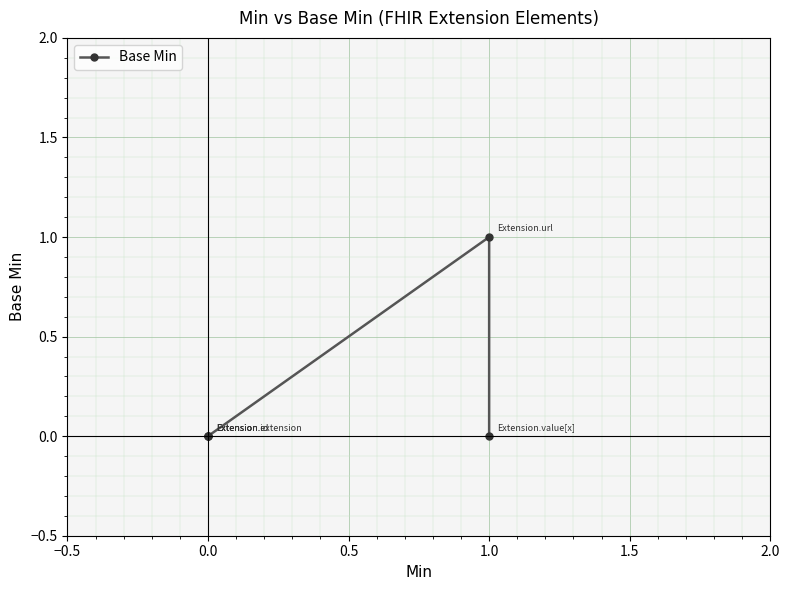

What is the maximum value shown in the chart?

1